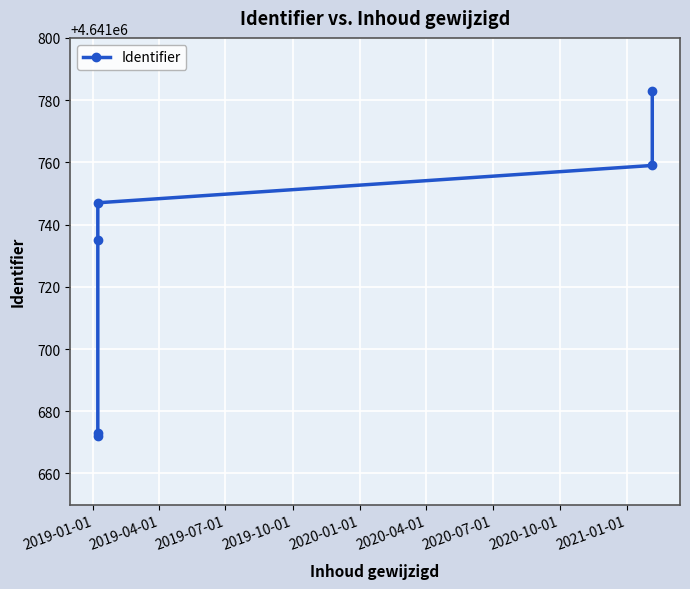

Approximately how many times larger is the value at 2019-10-01 compared to 2019-07-01?

1.0